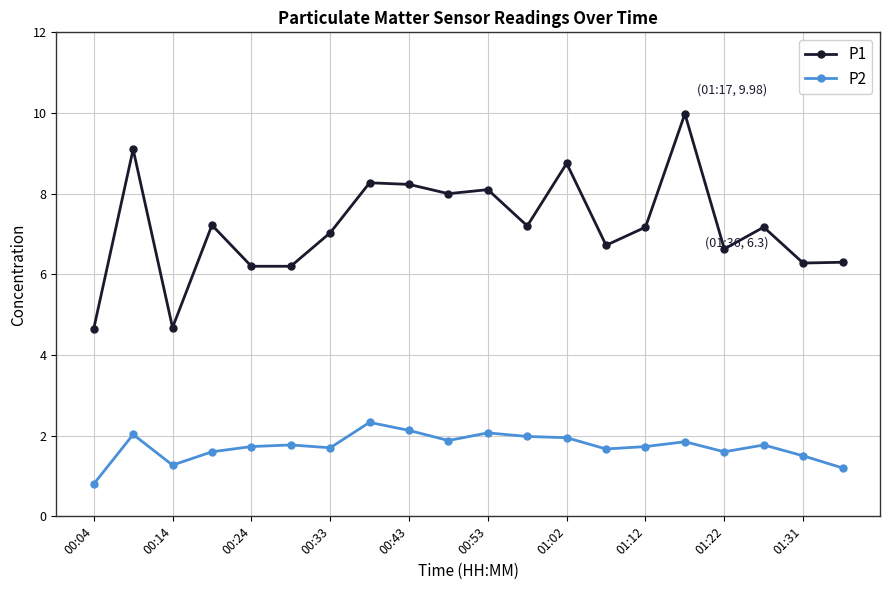

What is the value of the P1 point at the 16th from the left?

10.0